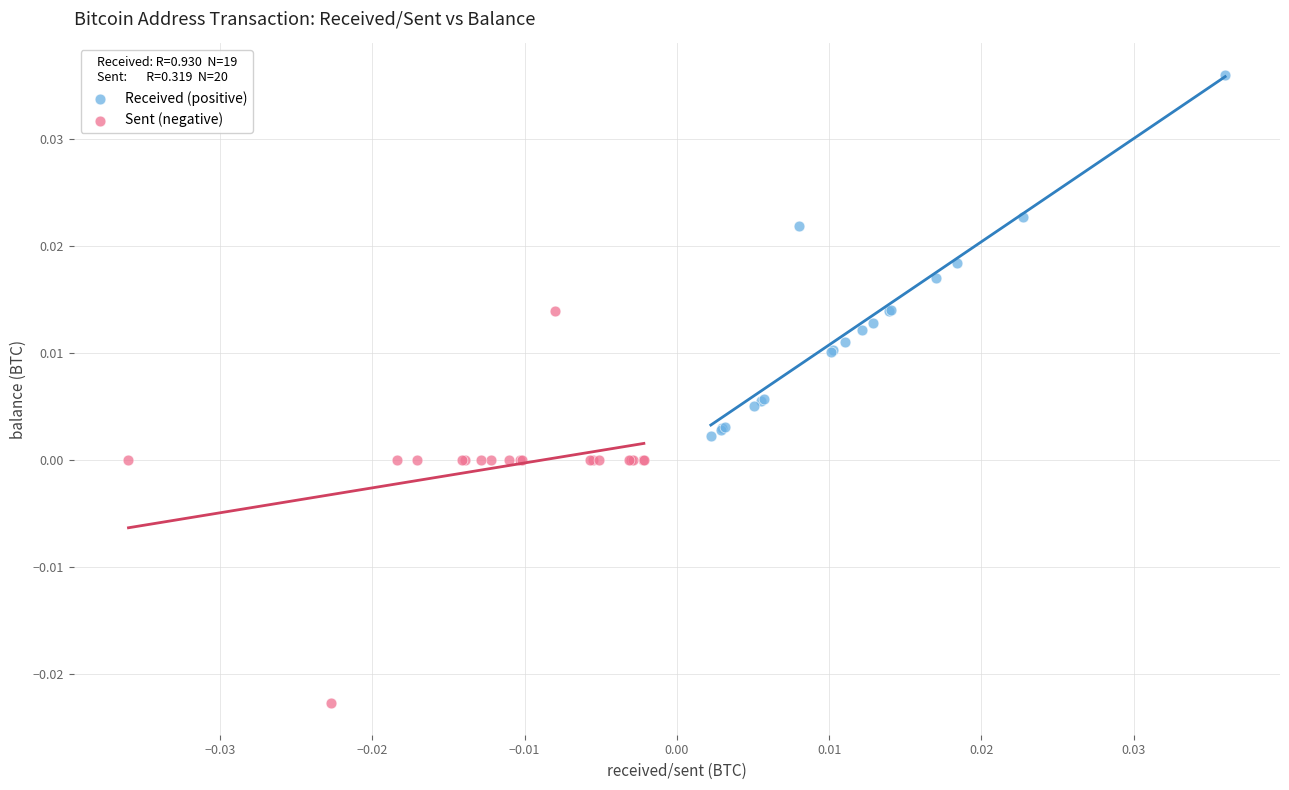

Which series reaches the maximum Y coordinate?

Received (positive)